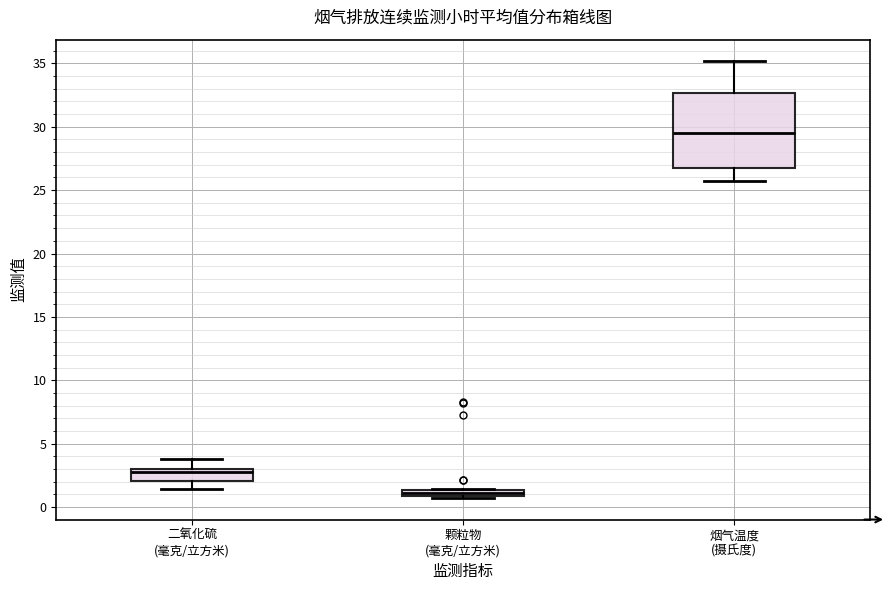

Which box's median line is the highest?

烟气温度 (摄氏度)